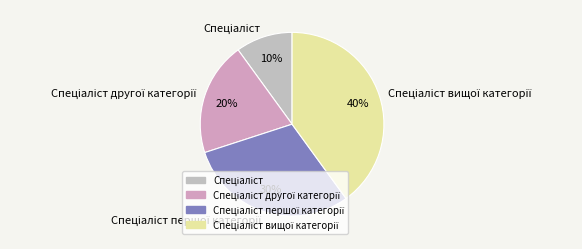

Is there any slice that represents more than half of the pie?

No